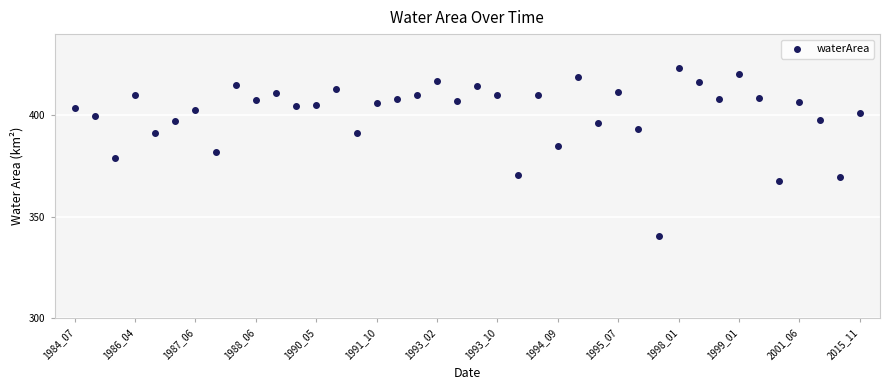

What is the range of Y values (max minus min)?

82.8